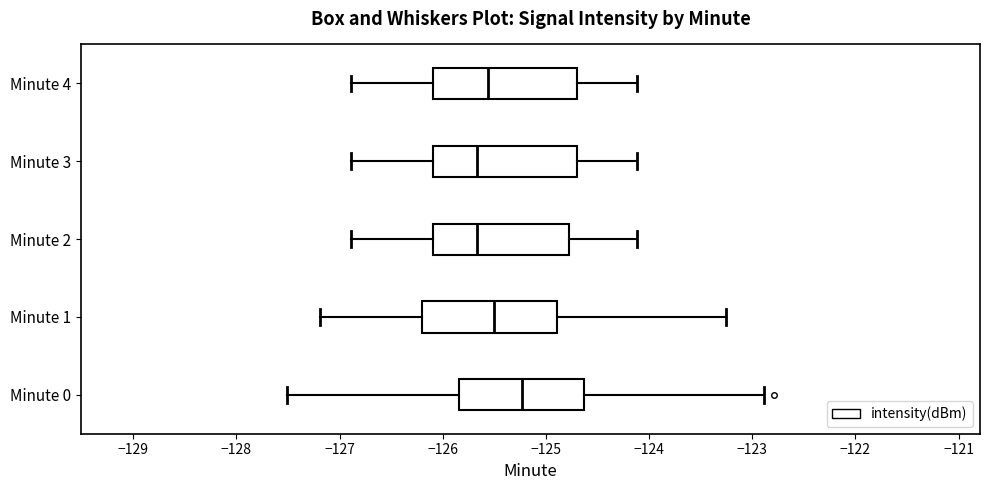

Reading bottom to top, read every box against the x-axis: the position of its median line, the range the box covers, and the ends of its whiskers. The values are not printed on the chart, so give them approximately, as read against the axis.

Minute 0: median -125.2, box -125.8 to -124.6, whiskers -127.5 to -122.9
Minute 1: median -125.5, box -126.2 to -124.9, whiskers -127.2 to -123.3
Minute 2: median -125.7, box -126.1 to -124.8, whiskers -126.9 to -124.1
Minute 3: median -125.7, box -126.1 to -124.7, whiskers -126.9 to -124.1
Minute 4: median -125.6, box -126.1 to -124.7, whiskers -126.9 to -124.1